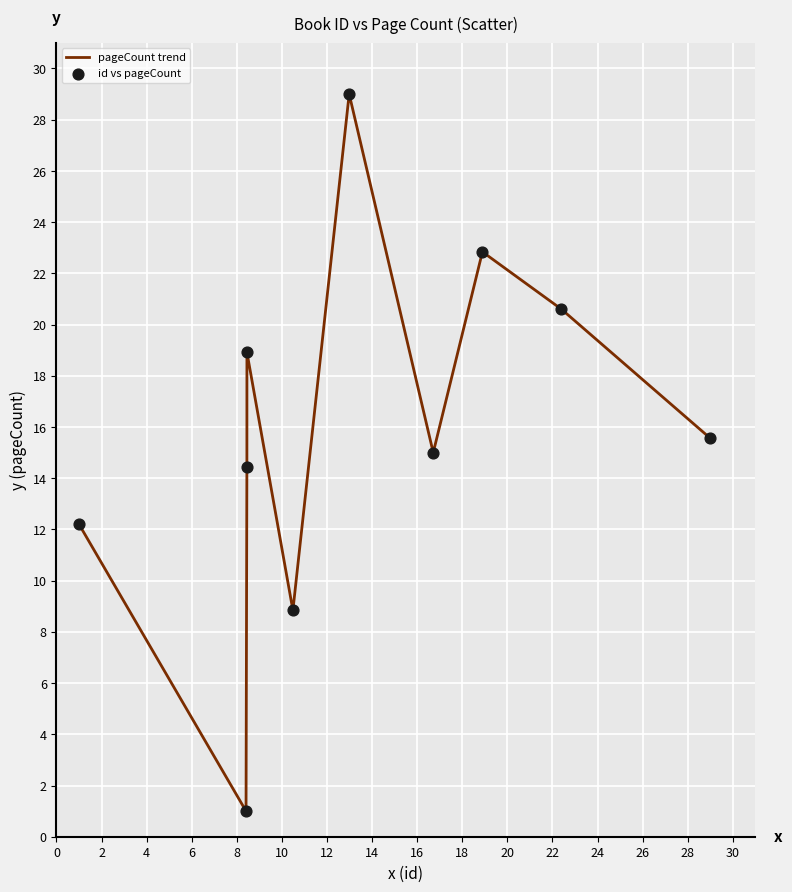

What is the minimum value shown in the chart?

1.0